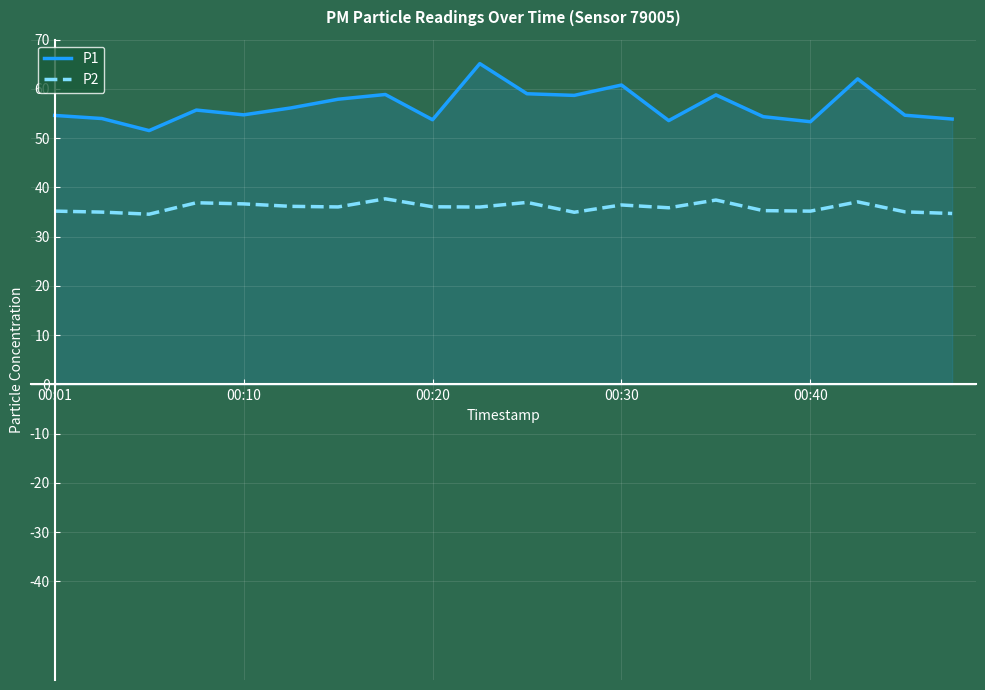

What is the difference between the maximum and minimum values in the P2 series?

3.1